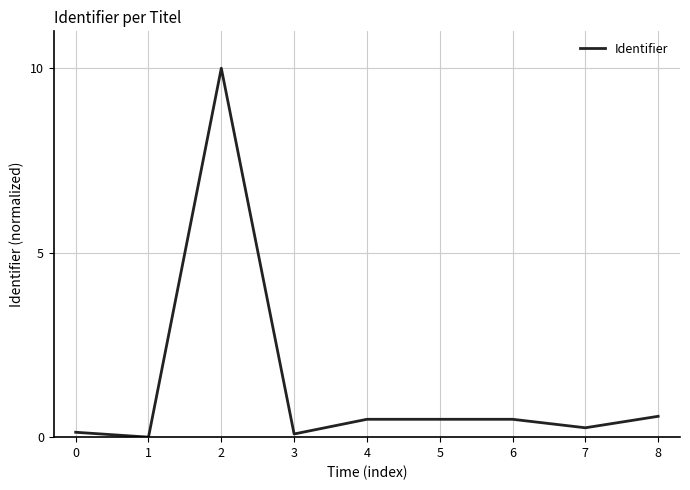

At which category does the data reach its first local peak?

2